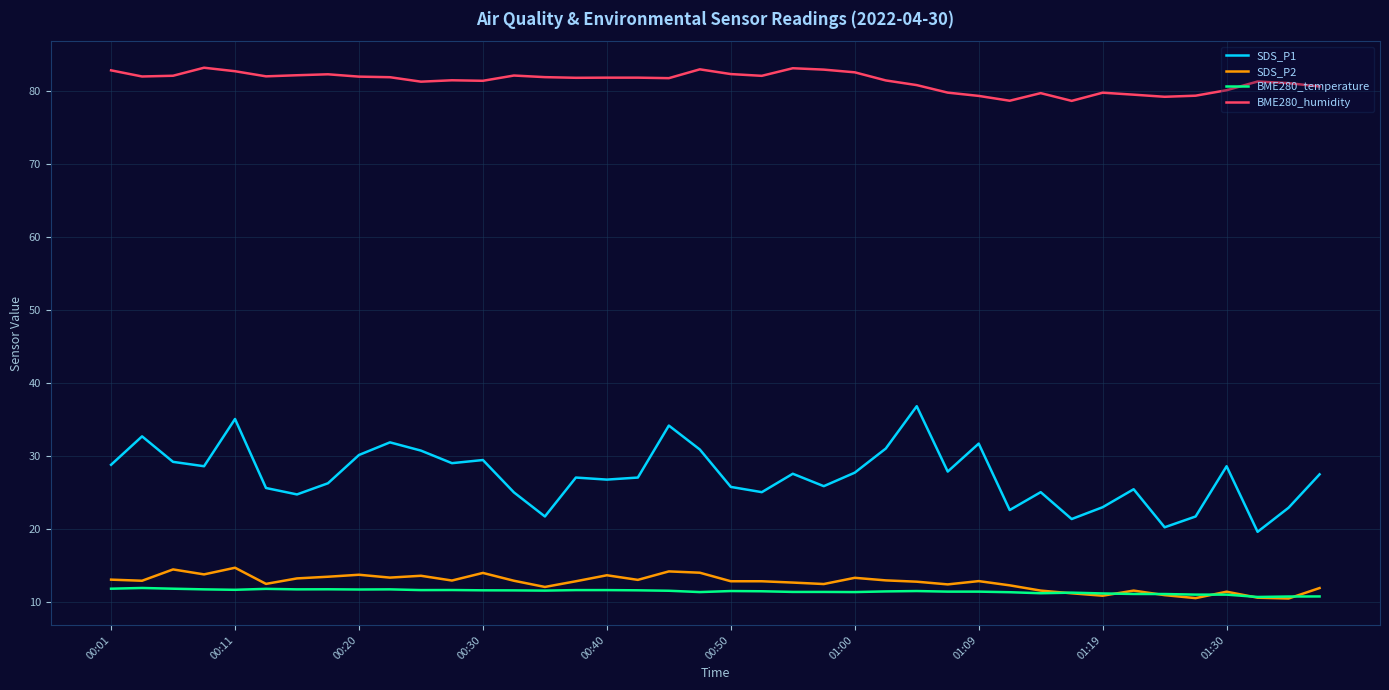

What is the minimum value shown in the chart?

10.5